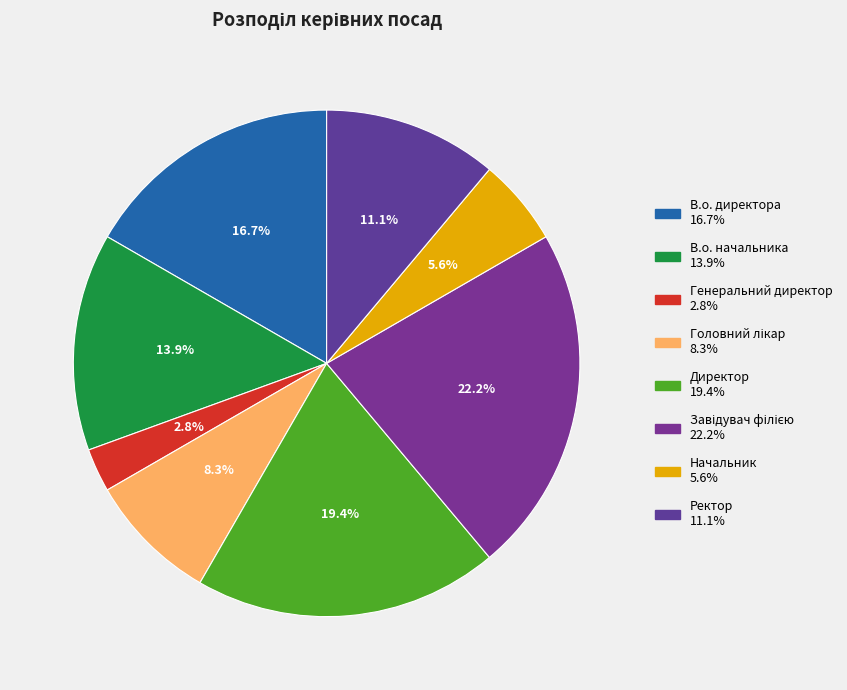

How many segments does this pie chart have?

8